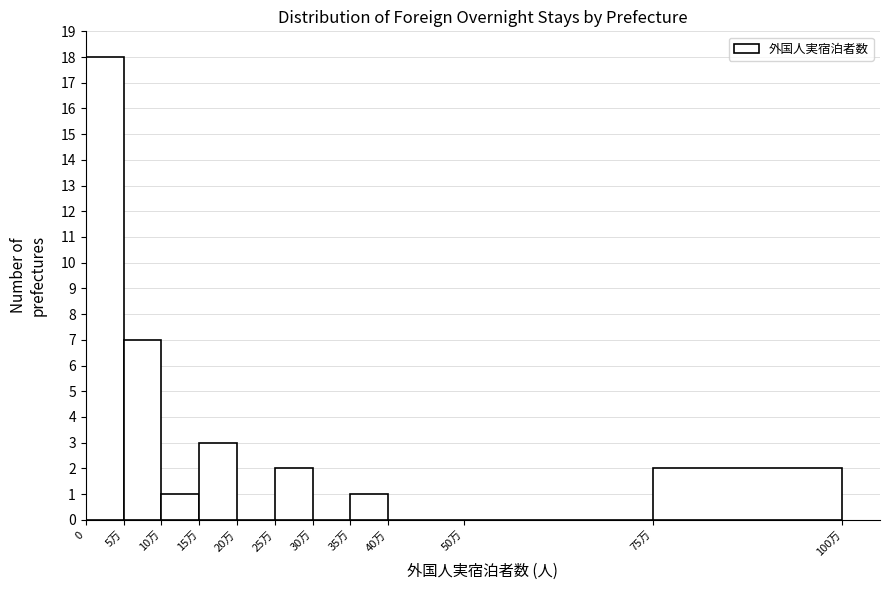

Reading left to right, extract all data points from this chart.

0=18	5万=7	10万=1	15万=3	20万=0	25万=2	30万=0	35万=1	40万=0	50万=0	75万=2